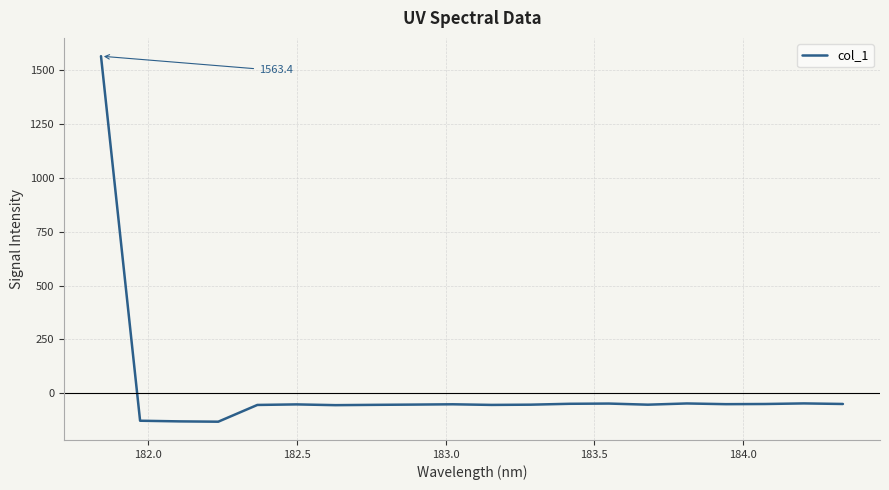

What is the maximum value shown in the chart?

1563.4